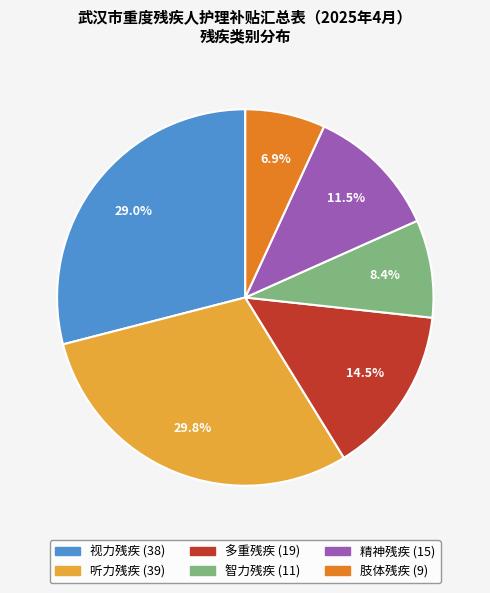

Approximately how many times larger is the value at 智力残疾 compared to 多重残疾?

0.6